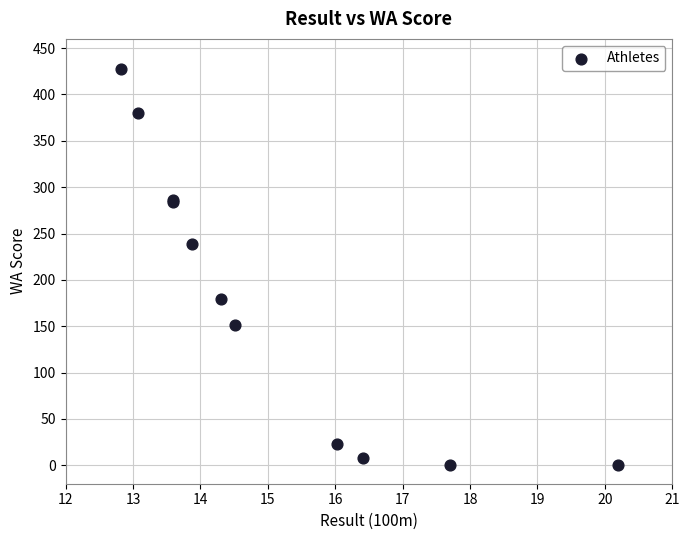

What Y value in the scatter plot is closest to 214?

239